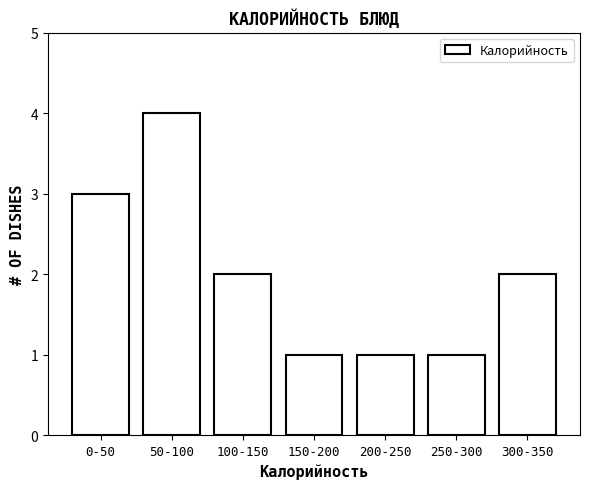

Reading left to right, what are all the values shown in this chart?

0-50=3	50-100=4	100-150=2	150-200=1	200-250=1	250-300=1	300-350=2